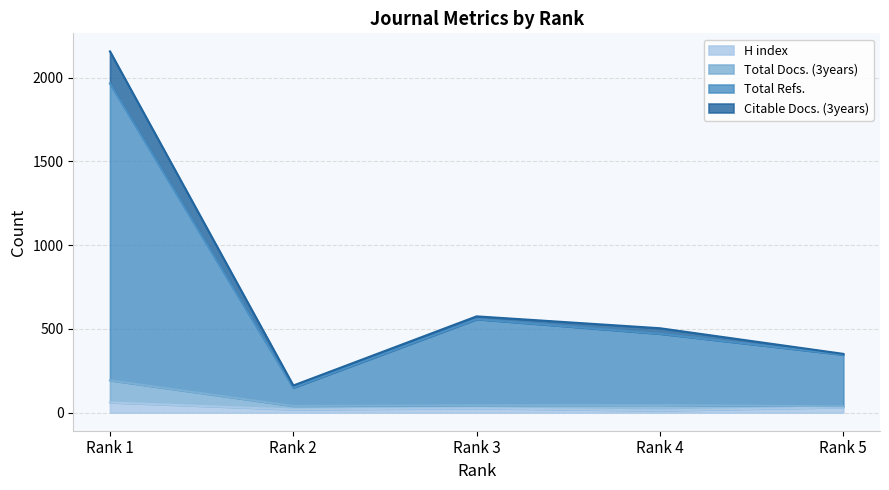

How many interior local peaks does the Total Refs. series have?

1